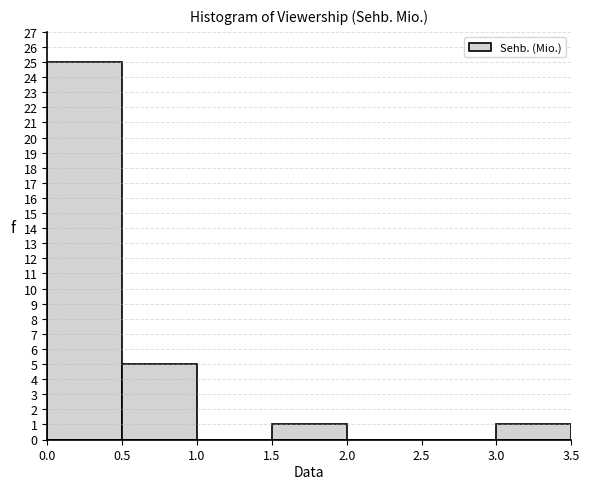

What is the height of the bar covering 1.5 to 2.0 on the x-axis? The values are not printed on the chart, so give them approximately, as read against the axis.

1